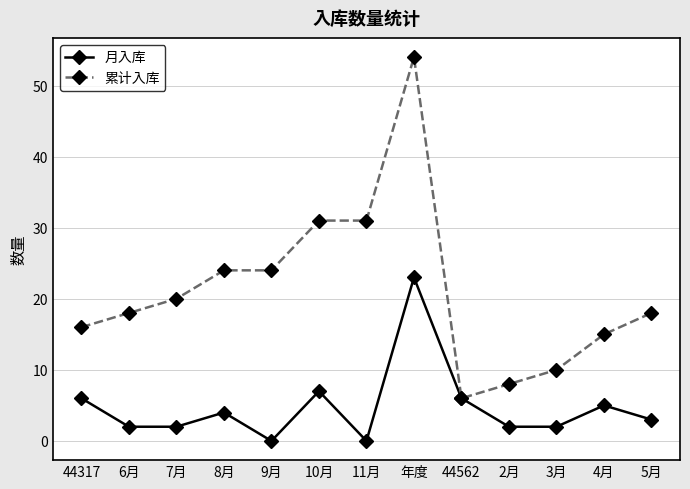

True or false: 累计入库 has a value of 8 at 2月.

True